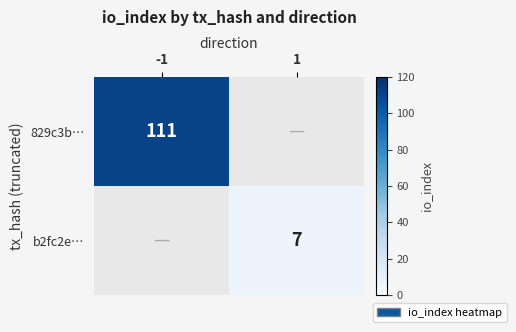

How many series are shown in this chart?

2